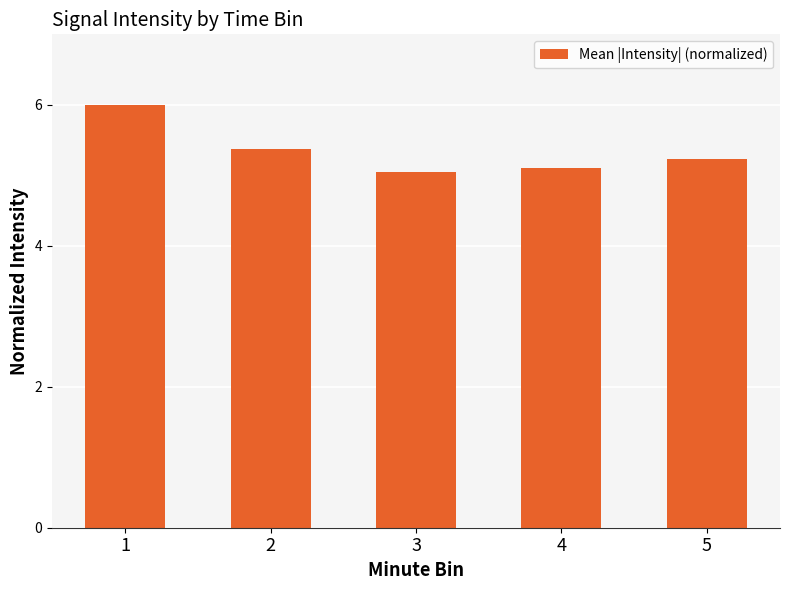

What is the value of the 3rd bar from the left?

5.0